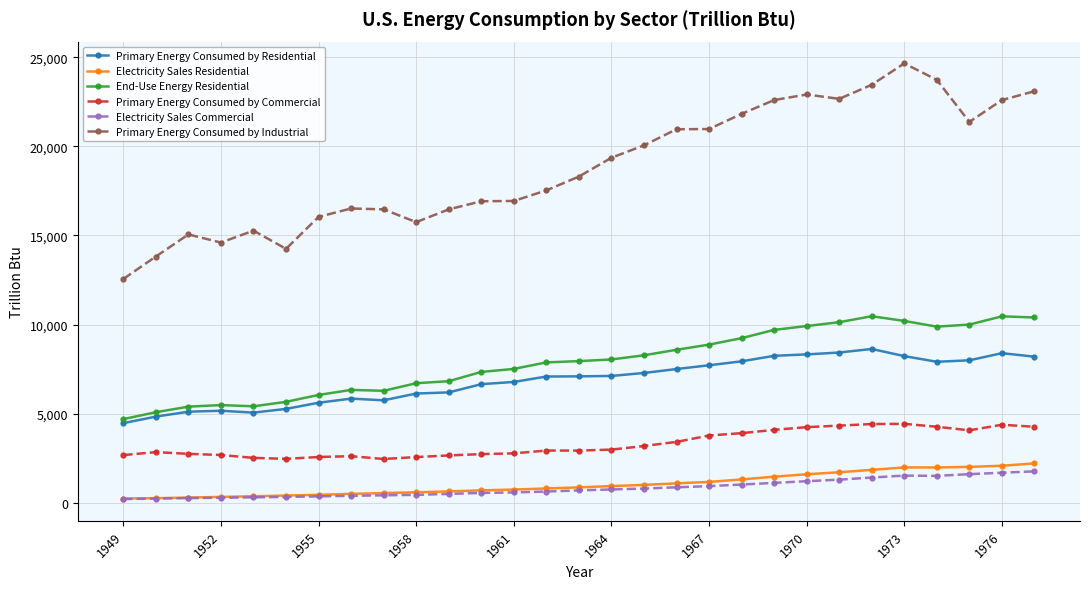

Which series has the largest range (max minus min)?

Primary Energy Consumed by Industrial